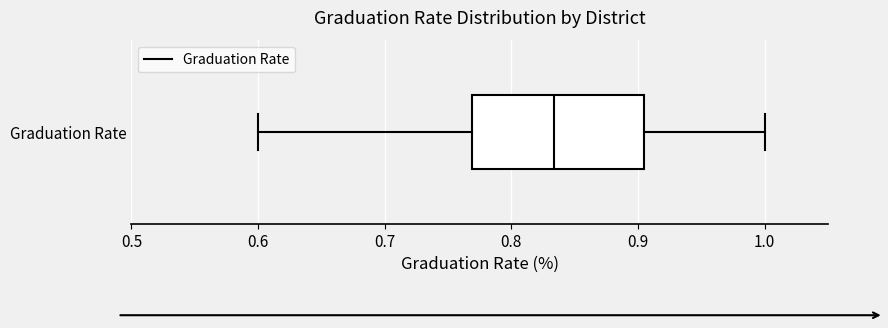

Transcribe this box plot: give where the median line is, the range the box spans, and where the two whiskers end, as read against the x-axis. The values are not printed on the chart, so give them approximately, as read against the axis.

median 0.83, box 0.77 to 0.90, whiskers 0.60 to 1.00